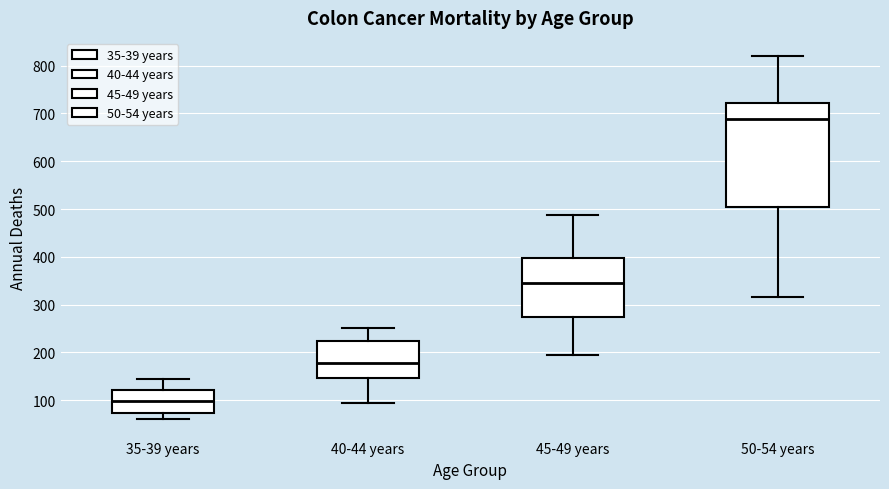

Comparing the boxes themselves (not the whiskers), which one is the tallest?

50-54 years